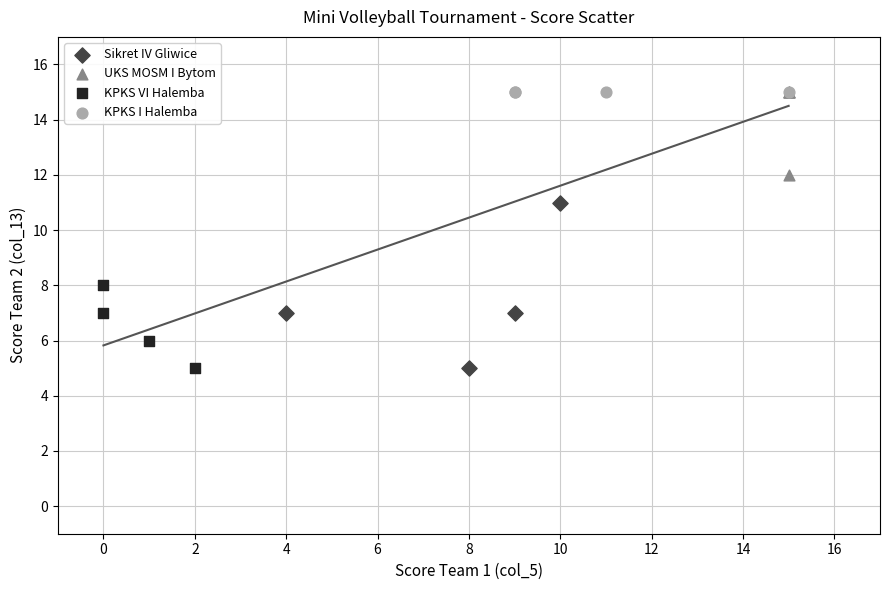

What are all the series names shown in the legend?

Sikret IV Gliwice, UKS MOSM I Bytom, KPKS VI Halemba, KPKS I Halemba